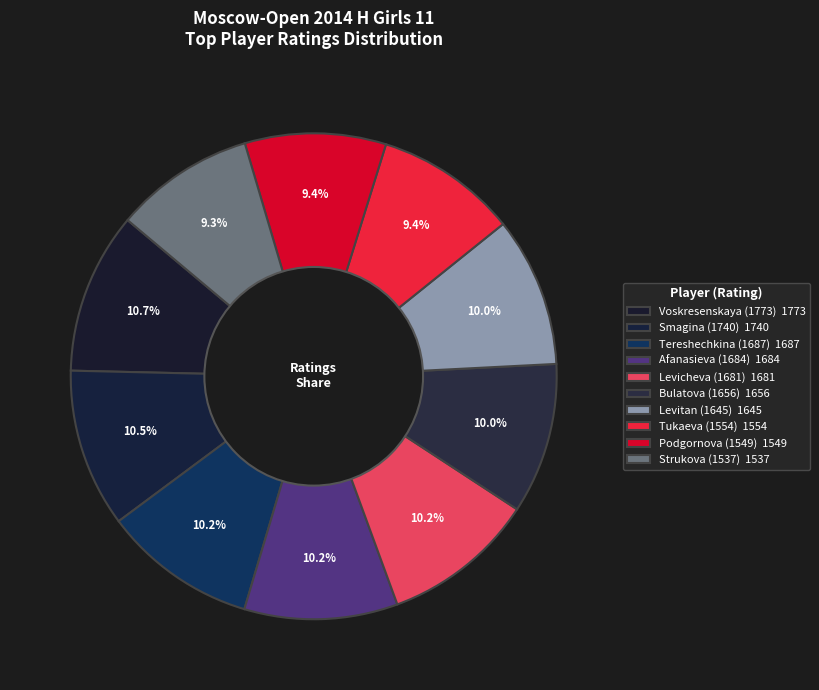

Does any single category account for the majority?

No